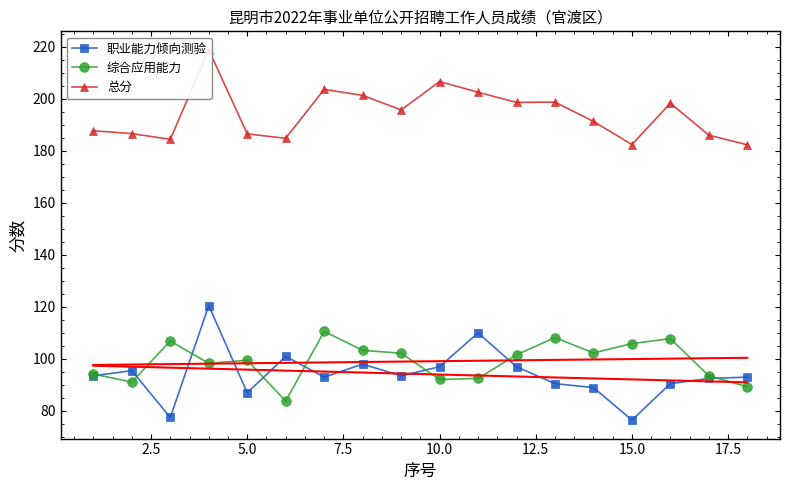

How many times do 职业能力倾向测验 and 综合应用能力 cross each other?

9